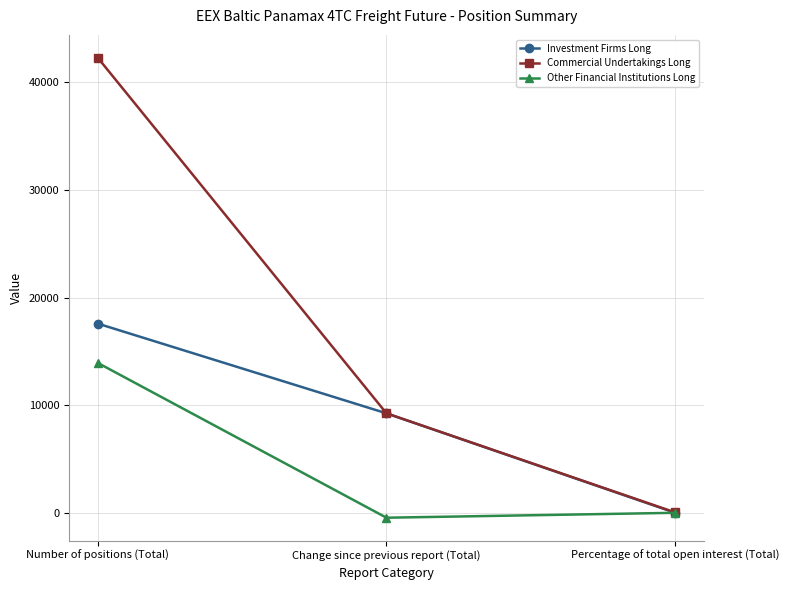

List the series in order of their overall mean, highest first.

Commercial Undertakings Long, Investment Firms Long, Other Financial Institutions Long